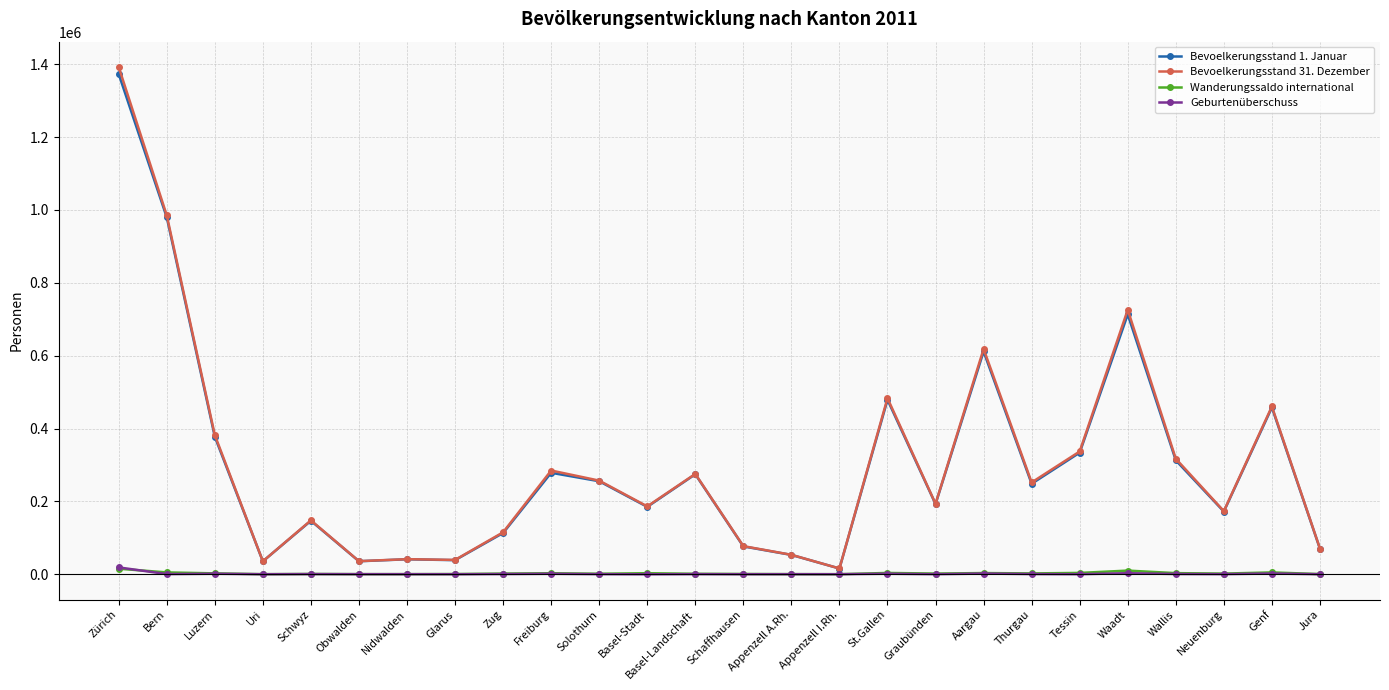

What is the value of the Bevoelkerungsstand 1. Januar point at the 6th from the left?

35585